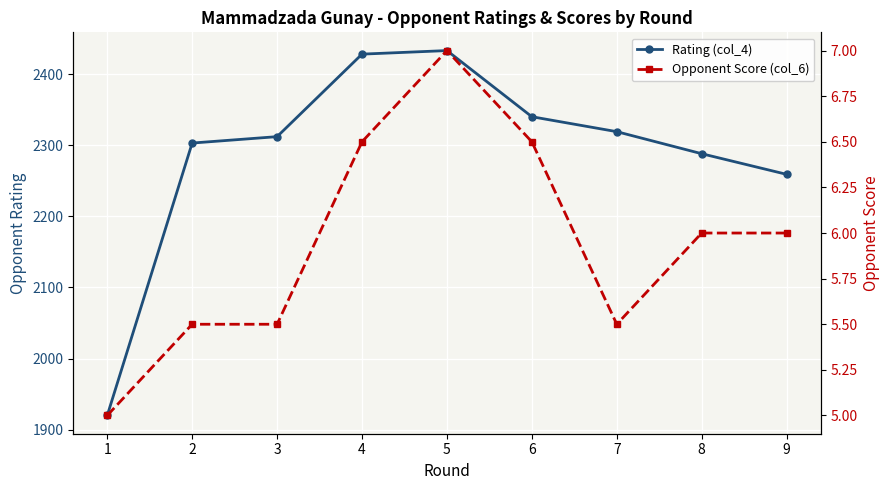

What are all the series names shown in the legend?

Rating (col_4), Opponent Score (col_6)